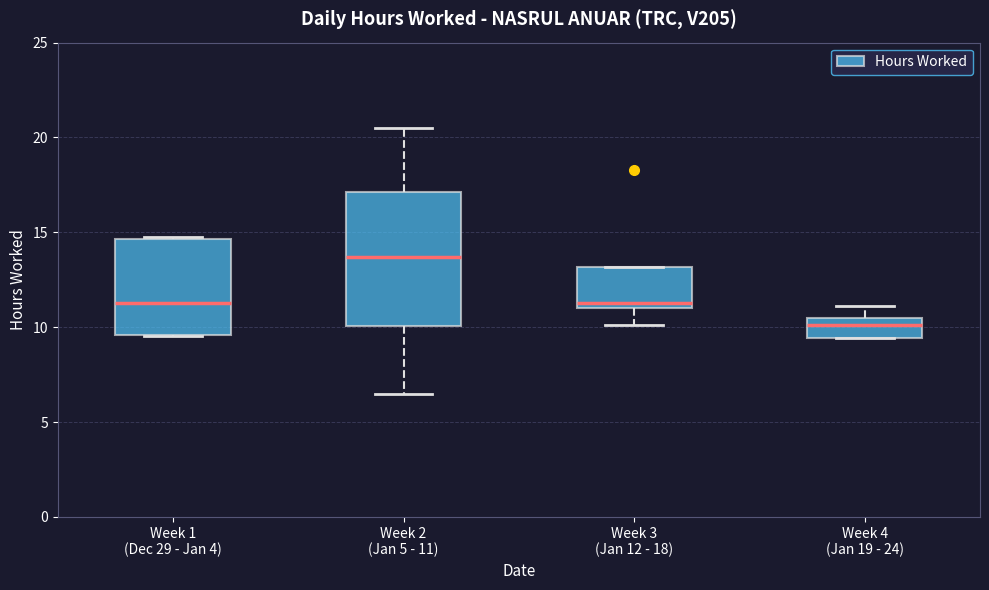

Which box's median line is the highest?

Week 2 (Jan 5 - 11)